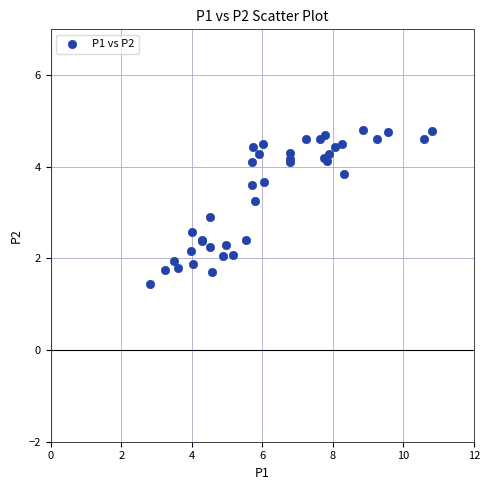

What Y value in the scatter plot is closest to 3?

2.9